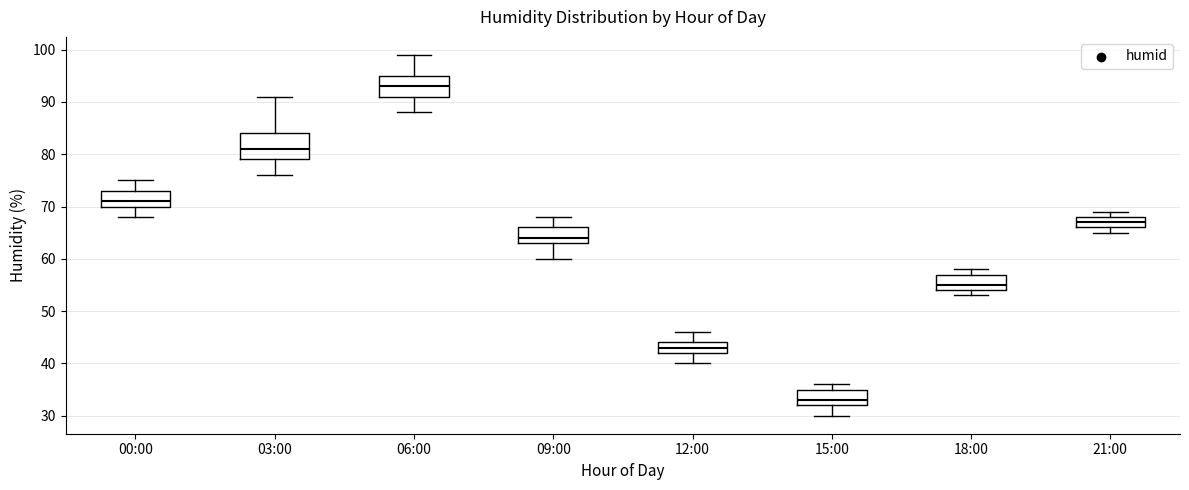

Reading left to right, read every box against the y-axis: the position of its median line, the range the box covers, and the ends of its whiskers. The values are not printed on the chart, so give them approximately, as read against the axis.

00:00: median 71, box 70 to 73, whiskers 68 to 75
03:00: median 81, box 79 to 84, whiskers 76 to 91
06:00: median 93, box 91 to 95, whiskers 88 to 99
09:00: median 64, box 63 to 66, whiskers 60 to 68
12:00: median 43, box 42 to 44, whiskers 40 to 46
15:00: median 33, box 32 to 35, whiskers 30 to 36
18:00: median 55, box 54 to 57, whiskers 53 to 58
21:00: median 67, box 66 to 68, whiskers 65 to 69